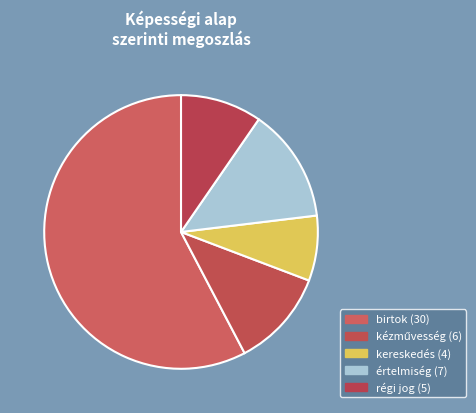

How many segments does this pie chart have?

5